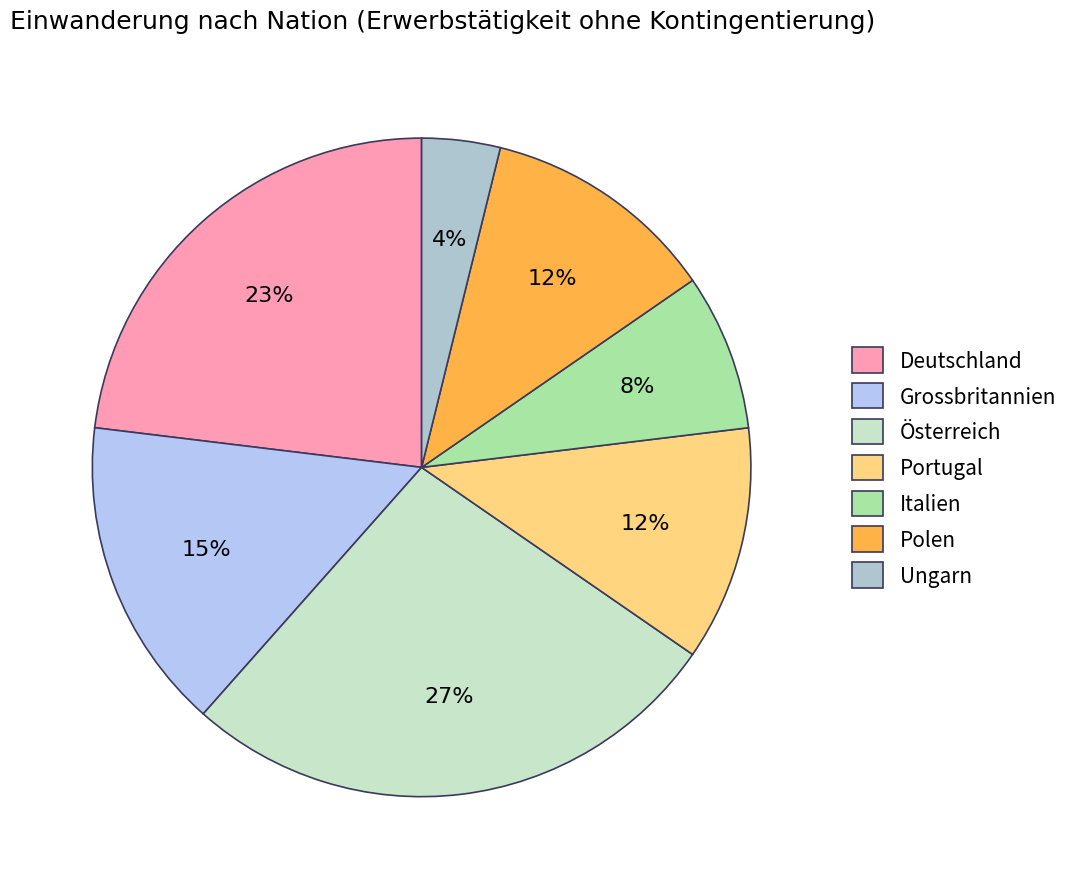

To the nearest percent, what percentage of the pie is Österreich?

27%